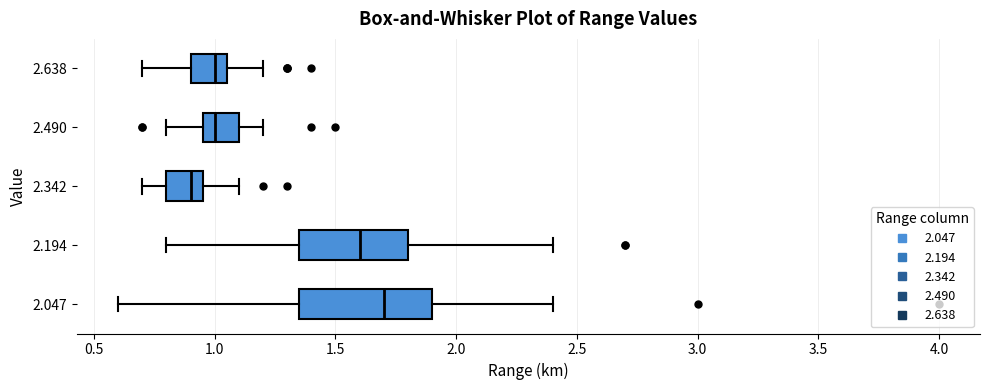

Where does the median line of the box at y = 2.638 sit on the x-axis? The values are not printed on the chart, so give them approximately, as read against the axis.

1.00